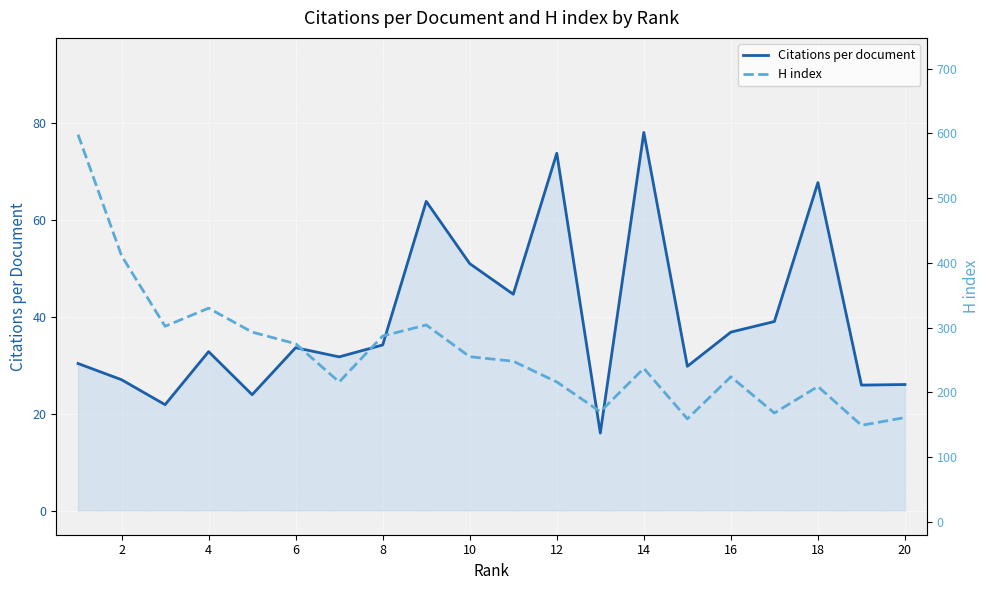

Is it true that Citations per document equals 38.3 at 14?

False